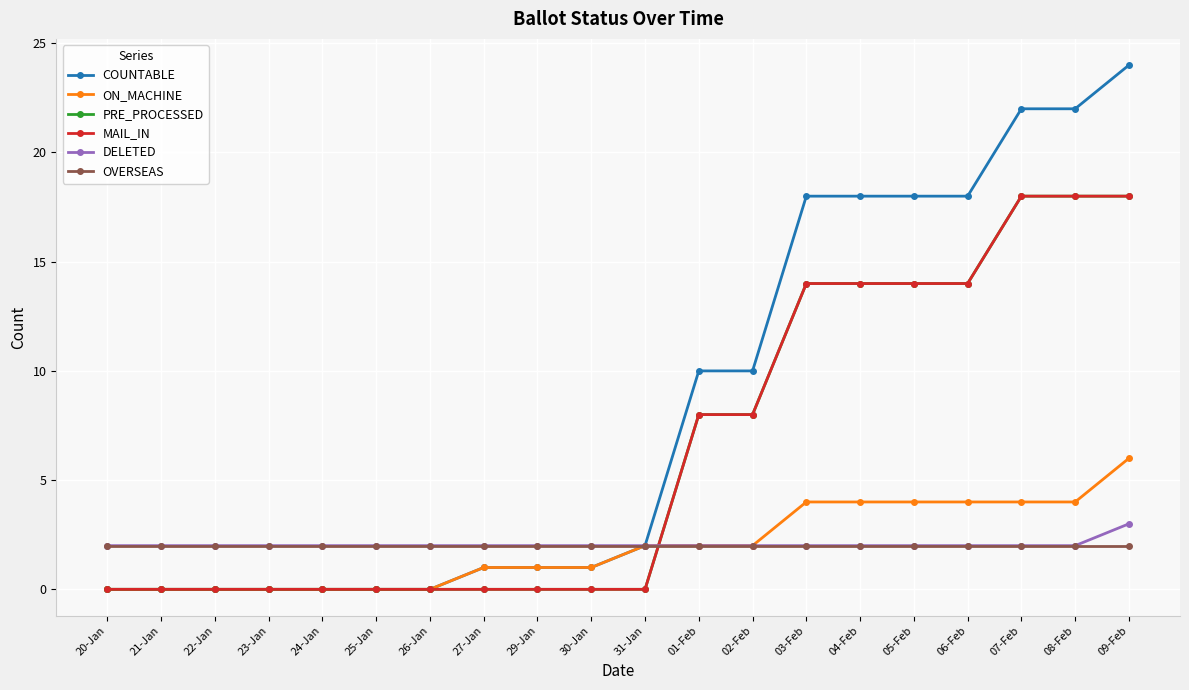

Is it true that ON_MACHINE equals 6 at 04-Feb?

False